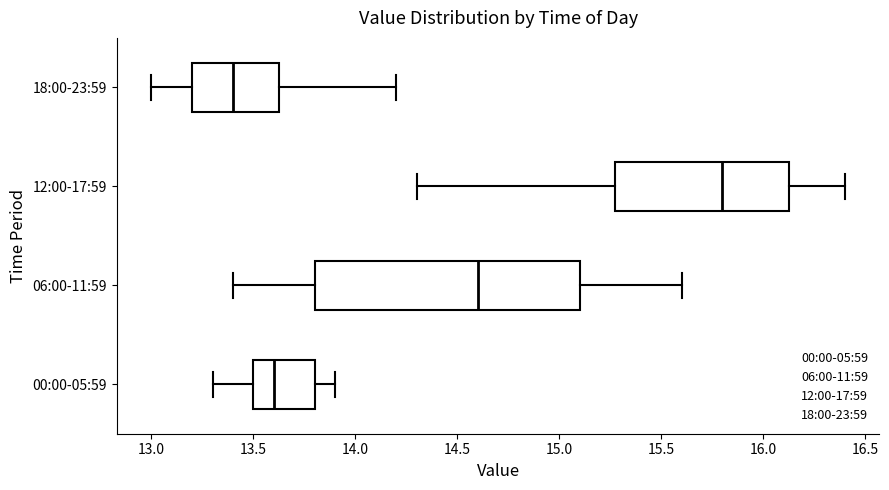

Reading bottom to top, transcribe this box plot: for each box, give where its median line is, the range the box spans, and where its two whiskers end, as read against the x-axis. The values are not printed on the chart, so give them approximately, as read against the axis.

00:00-05:59: median 13.60, box 13.50 to 13.80, whiskers 13.30 to 13.90
06:00-11:59: median 14.60, box 13.80 to 15.10, whiskers 13.40 to 15.60
12:00-17:59: median 15.80, box 15.30 to 16.15, whiskers 14.30 to 16.40
18:00-23:59: median 13.40, box 13.20 to 13.65, whiskers 13.00 to 14.20